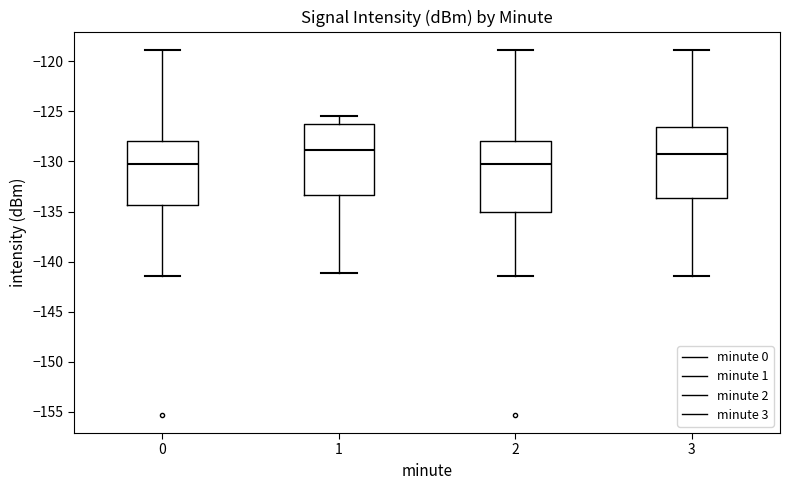

Reading left to right, transcribe this box plot: for each box, give where its median line is, the range the box spans, and where its two whiskers end, as read against the y-axis. The values are not printed on the chart, so give them approximately, as read against the axis.

0: median -130.5, box -134.5 to -128.0, whiskers -141.5 to -119.0
1: median -129.0, box -133.5 to -126.5, whiskers -141.0 to -125.5
2: median -130.5, box -135.0 to -128.0, whiskers -141.5 to -119.0
3: median -129.5, box -133.5 to -126.5, whiskers -141.5 to -119.0